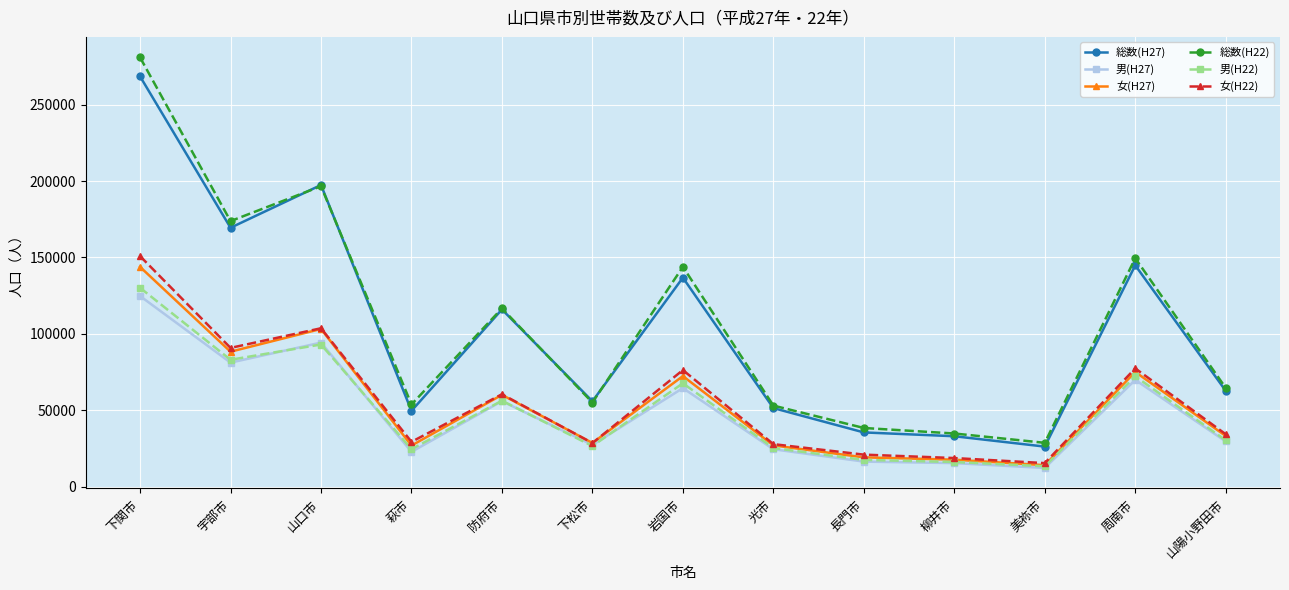

Does the chart have visible grid lines?

Yes